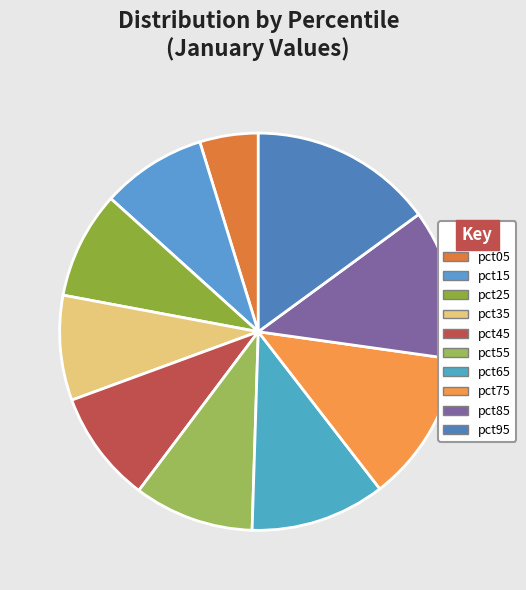

How many slices are in this pie chart?

10